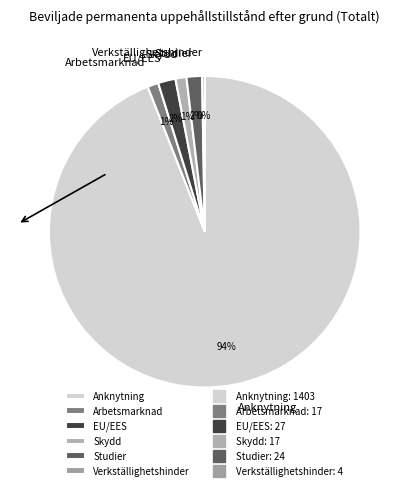

To the nearest percent, what is the average slice percentage?

17%